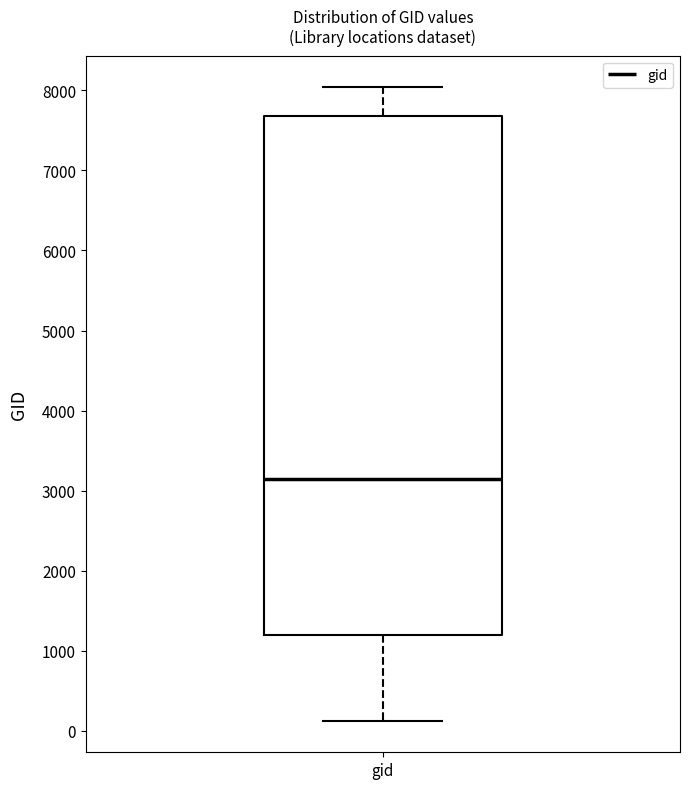

Transcribe this box plot: give where the median line is, the range the box spans, and where the two whiskers end, as read against the y-axis. The values are not printed on the chart, so give them approximately, as read against the axis.

median 3100, box 1200 to 7700, whiskers 100 to 8000